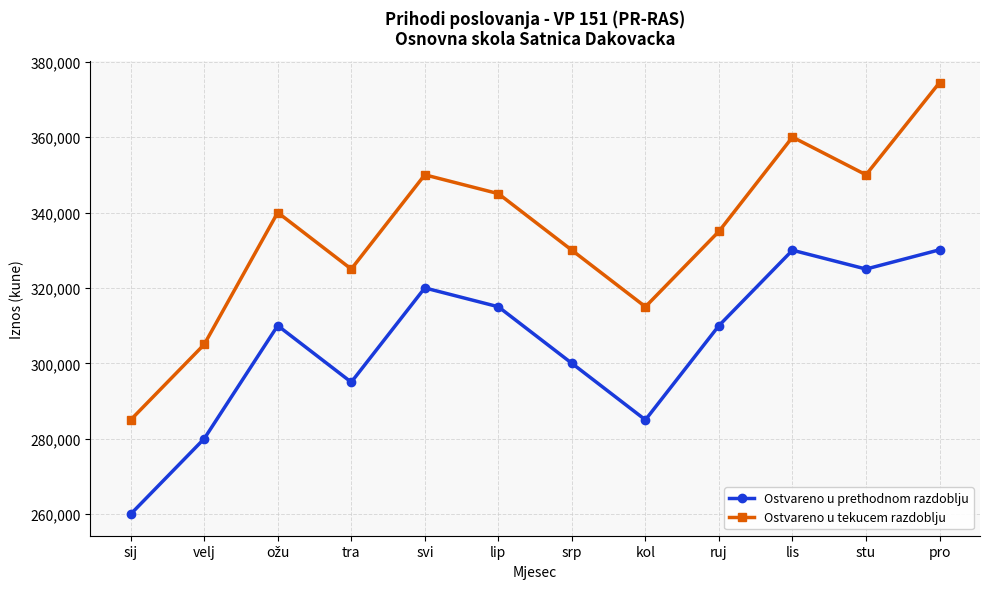

What is the sum of all Ostvareno u prethodnom razdoblju values?

3660109